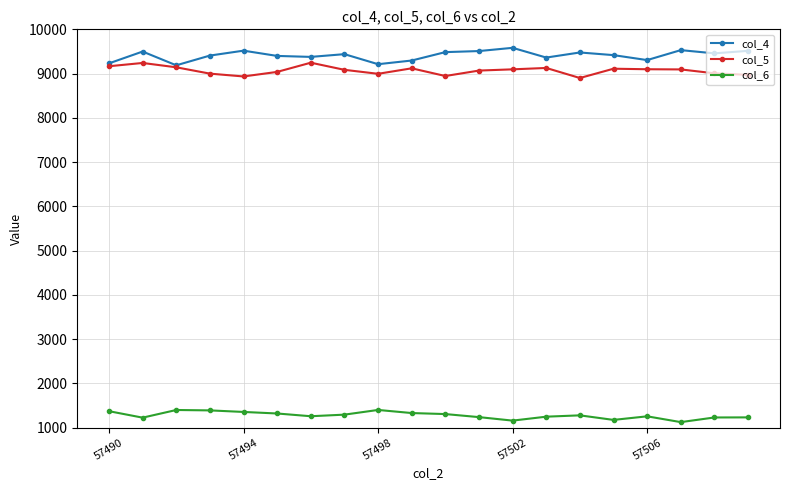

True or false: col_5 has more than 1 points higher than both neighbors.

True